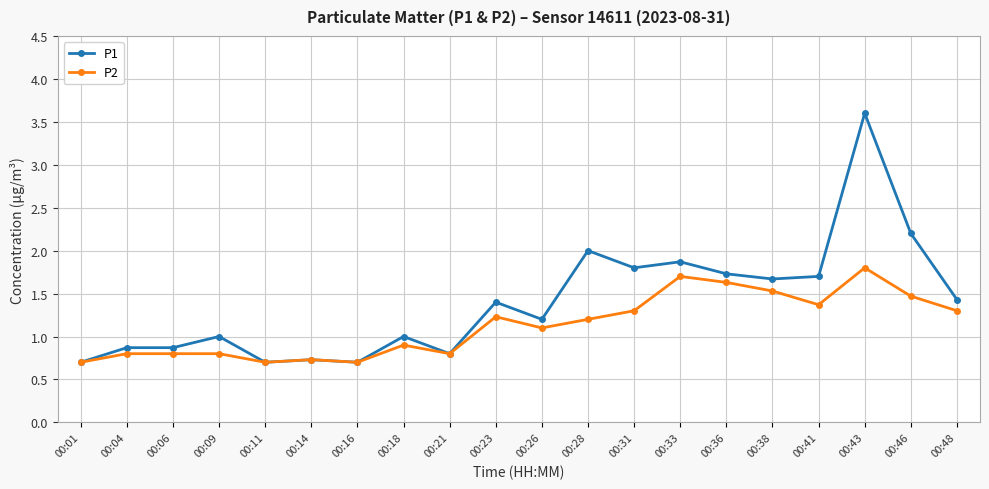

Which series has the widest spread of values?

P1